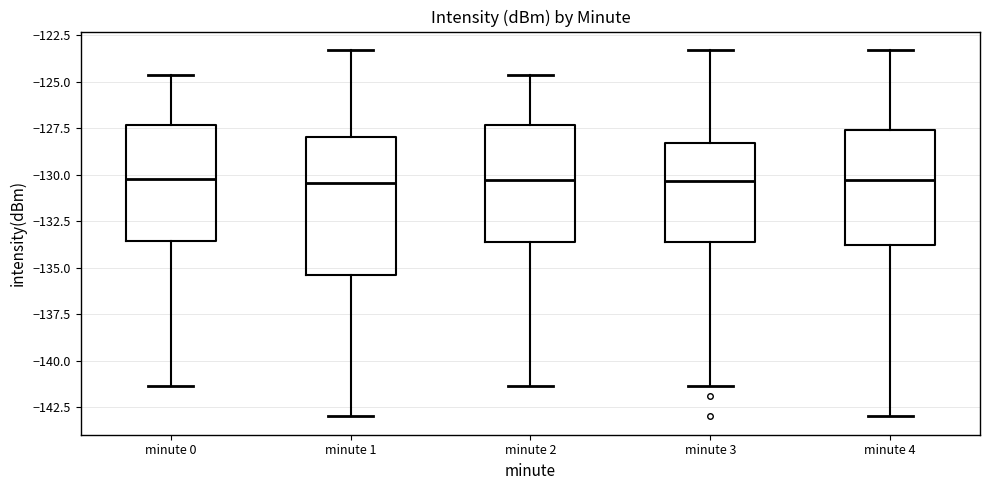

Where does the upper whisker of the box for minute 2 end on the y-axis? The values are not printed on the chart, so give them approximately, as read against the axis.

-124.5